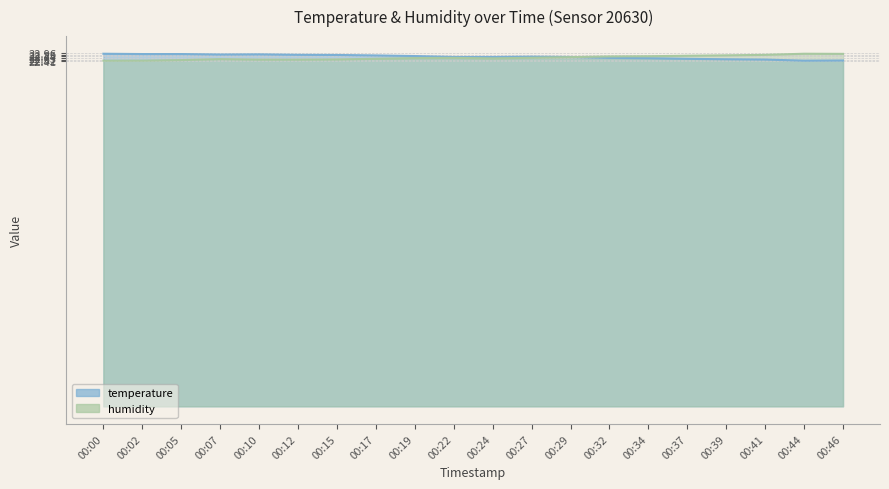

At 00:34, list the series in order from smallest to largest.

temperature, humidity